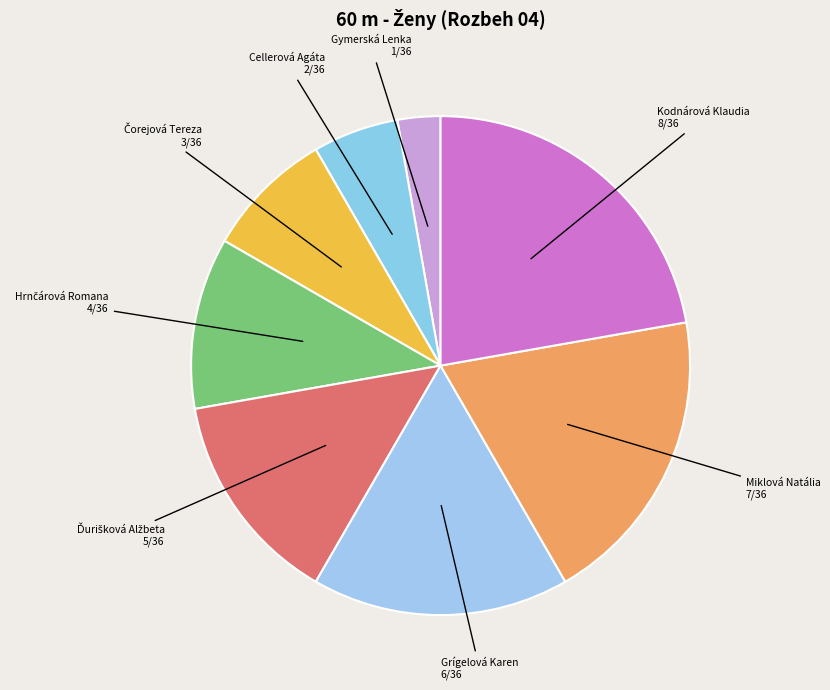

Approximately how many times larger is the value at Gymerská Lenka compared to Cellerová Agáta?

0.5